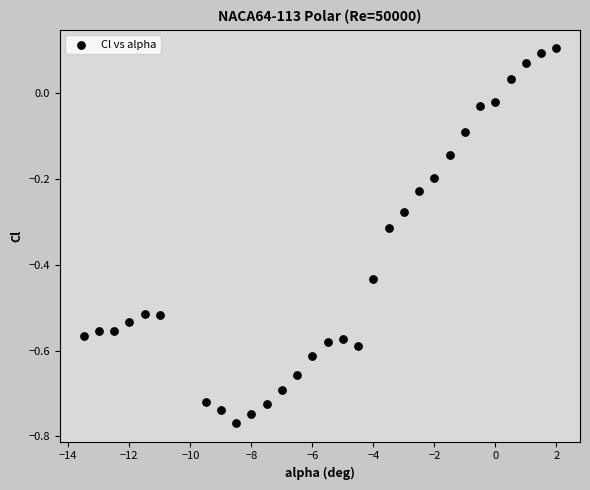

What is the range of Y values (max minus min)?

0.9